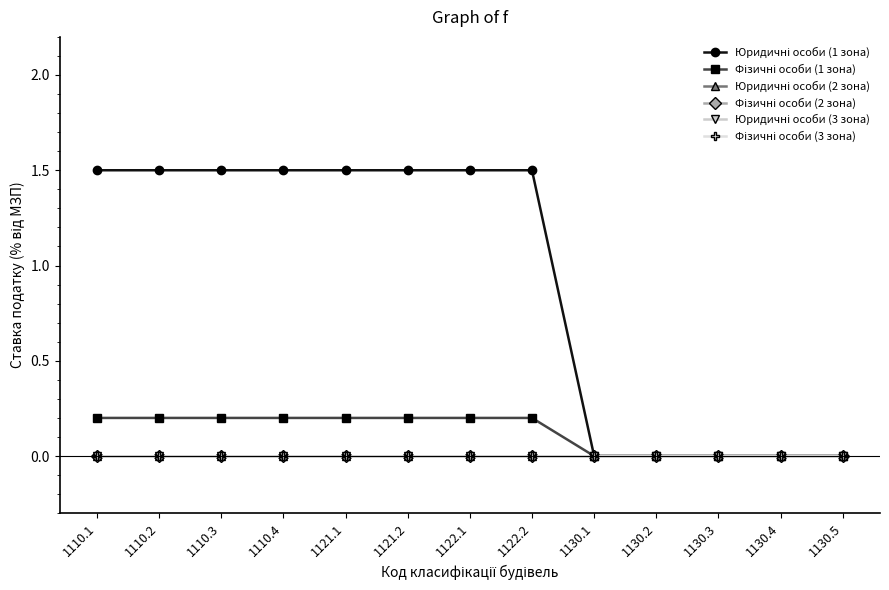

Does the chart display data point markers on the line(s)?

Yes